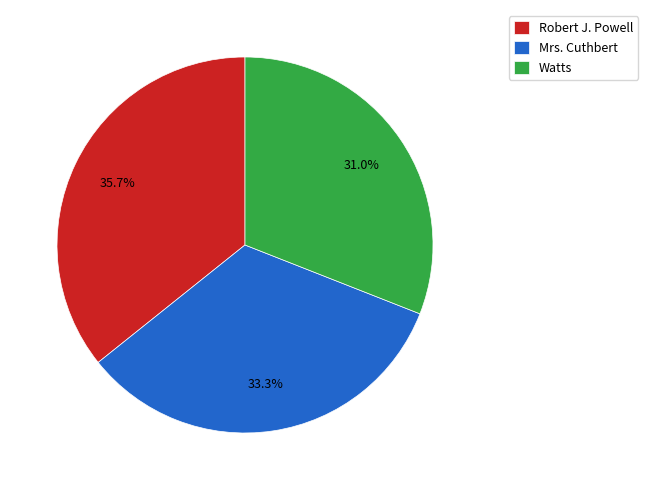

Is it true that Watts is 43% of the pie?

False